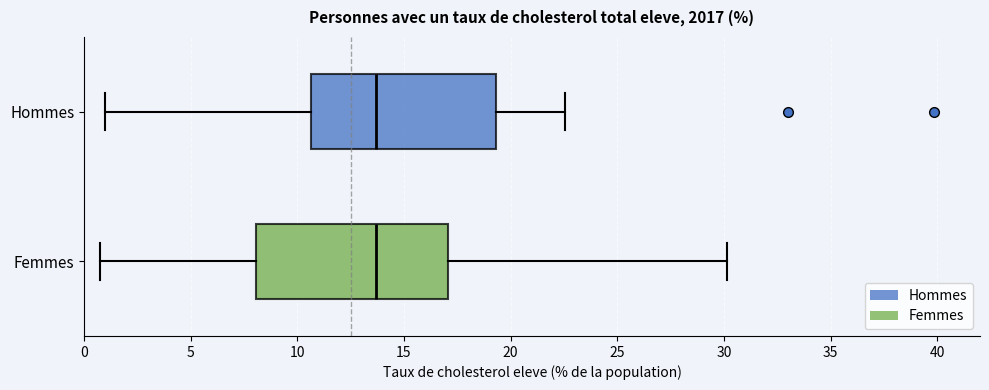

Reading bottom to top, read every box against the x-axis: the position of its median line, the range the box covers, and the ends of its whiskers. The values are not printed on the chart, so give them approximately, as read against the axis.

Femmes: median 13.5, box 8.0 to 17.0, whiskers 0.5 to 30.0
Hommes: median 13.5, box 10.5 to 19.5, whiskers 1.0 to 22.5